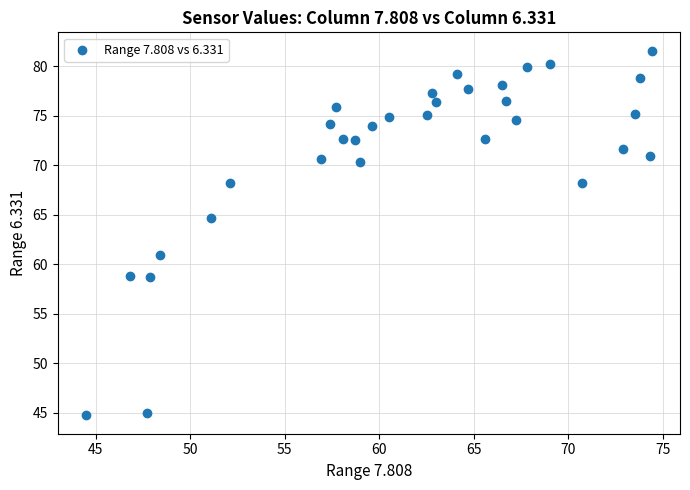

What is the range of Y values (max minus min)?

36.9